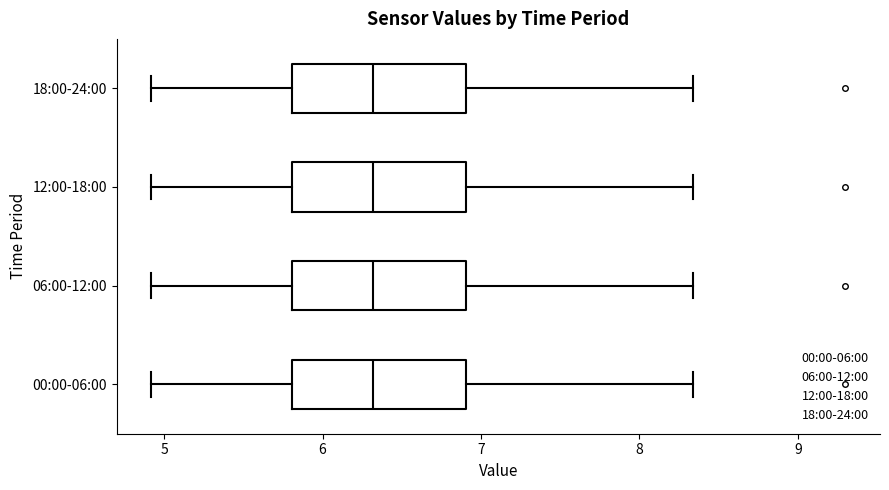

Where does the right whisker of the box for 18:00-24:00 end on the x-axis? The values are not printed on the chart, so give them approximately, as read against the axis.

8.3